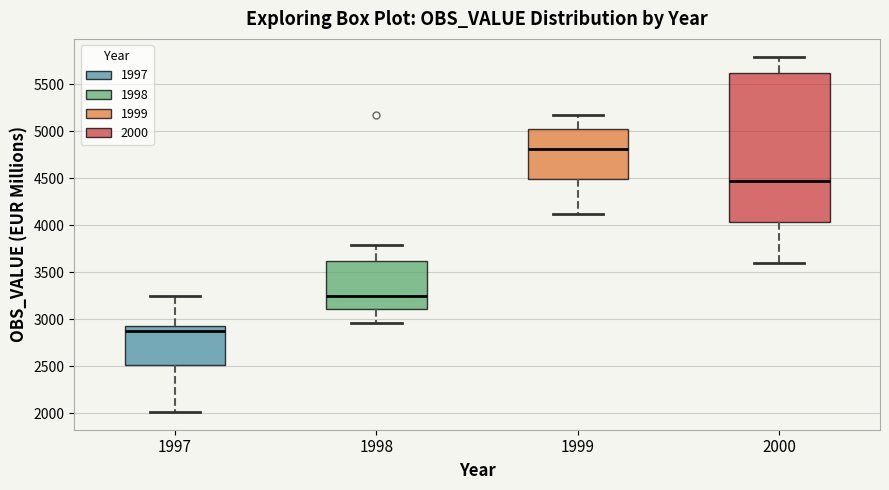

Reading left to right, read every box against the y-axis: the position of its median line, the range the box covers, and the ends of its whiskers. The values are not printed on the chart, so give them approximately, as read against the axis.

1997: median 2900, box 2500 to 2950, whiskers 2000 to 3250
1998: median 3250, box 3100 to 3600, whiskers 2950 to 3800
1999: median 4800, box 4500 to 5000, whiskers 4100 to 5200
2000: median 4450, box 4050 to 5600, whiskers 3600 to 5800